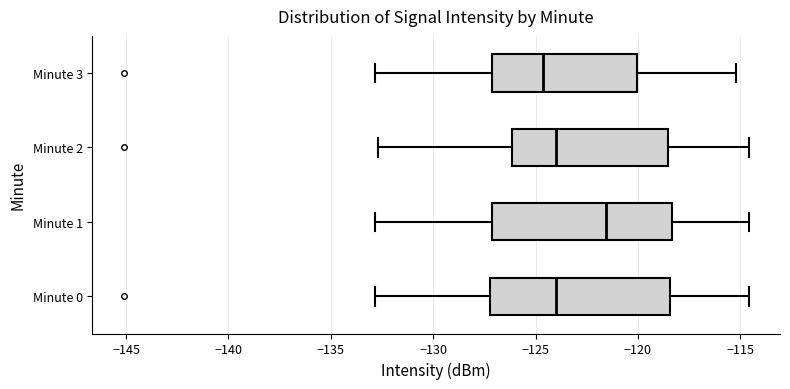

Reading bottom to top, transcribe this box plot: for each box, give where its median line is, the range the box spans, and where its two whiskers end, as read against the x-axis. The values are not printed on the chart, so give them approximately, as read against the axis.

Minute 0: median -124.0, box -127.0 to -118.5, whiskers -133.0 to -114.5
Minute 1: median -121.5, box -127.0 to -118.5, whiskers -133.0 to -114.5
Minute 2: median -124.0, box -126.0 to -118.5, whiskers -132.5 to -114.5
Minute 3: median -124.5, box -127.0 to -120.0, whiskers -133.0 to -115.0